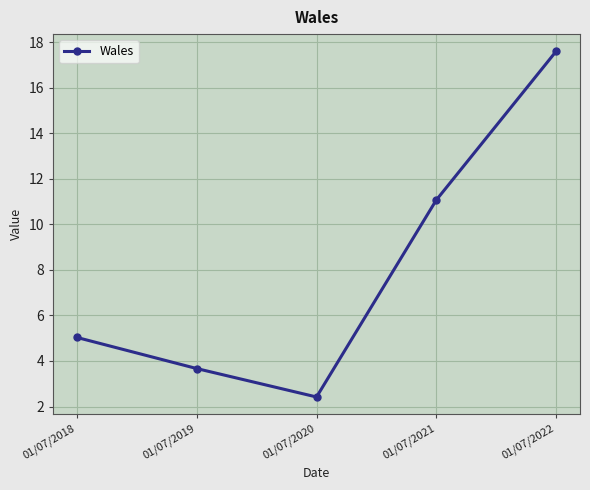

True or false: the data shows 17.6 at 01/07/2022.

True